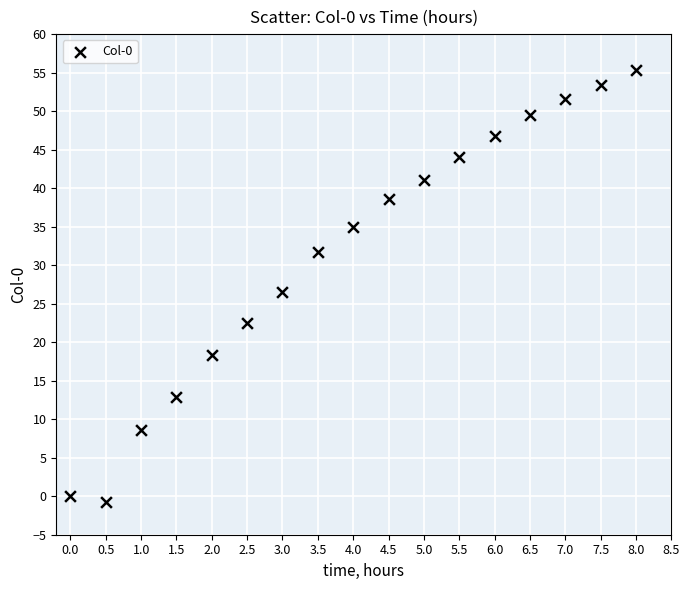

What is the range of Y values (max minus min)?

56.0